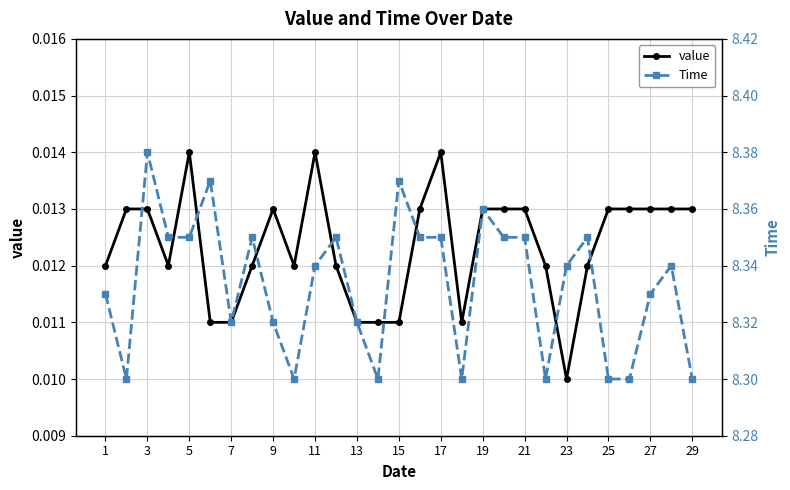

At which label is value closest to 0?

23